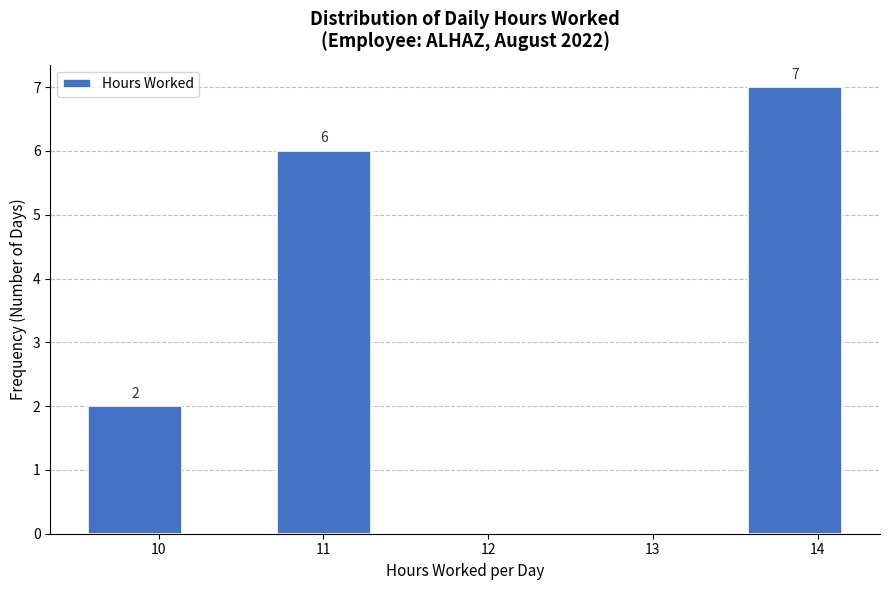

Over which range of the x-axis is the bar tallest?

13.6 to 14.2